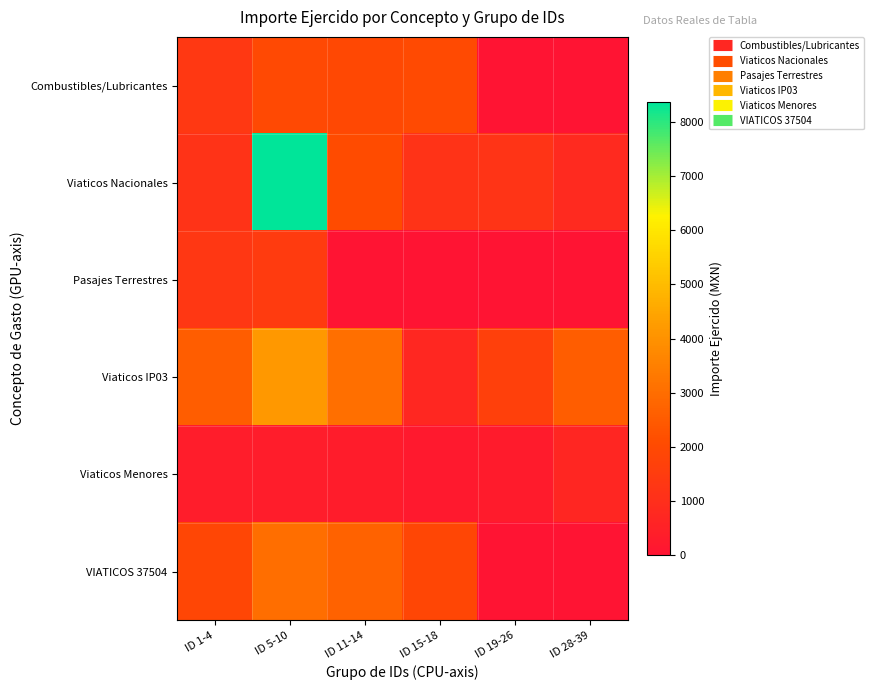

Reading right to left, extract all data points from this chart.

Combustibles/Lubricantes: ID 28-39=0.0	ID 19-26=0.0	ID 15-18=1997.8	ID 11-14=1954.9	ID 5-10=1979.0	ID 1-4=1343.6
Viaticos Nacionales: ID 28-39=830.0	ID 19-26=1196.0	ID 15-18=1150.0	ID 11-14=2072.0	ID 5-10=8370.9	ID 1-4=1146.0
Pasajes Terrestres: ID 28-39=0.0	ID 19-26=0.0	ID 15-18=0.0	ID 11-14=0.0	ID 5-10=1491.0	ID 1-4=1318.0
Viaticos IP03: ID 28-39=2560.0	ID 19-26=1639.0	ID 15-18=724.0	ID 11-14=3058.0	ID 5-10=4160.0	ID 1-4=2560.0
Viaticos Menores: ID 28-39=690.0	ID 19-26=276.0	ID 15-18=227.0	ID 11-14=320.0	ID 5-10=327.4	ID 1-4=340.0
VIATICOS 37504: ID 28-39=0.0	ID 19-26=0.0	ID 15-18=1876.0	ID 11-14=2683.0	ID 5-10=3016.0	ID 1-4=1876.0